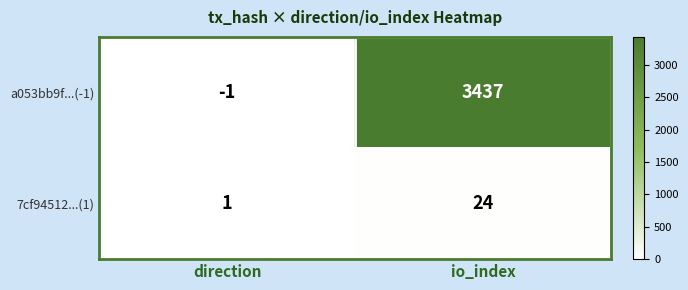

At which category is the sum across all series the highest?

io_index